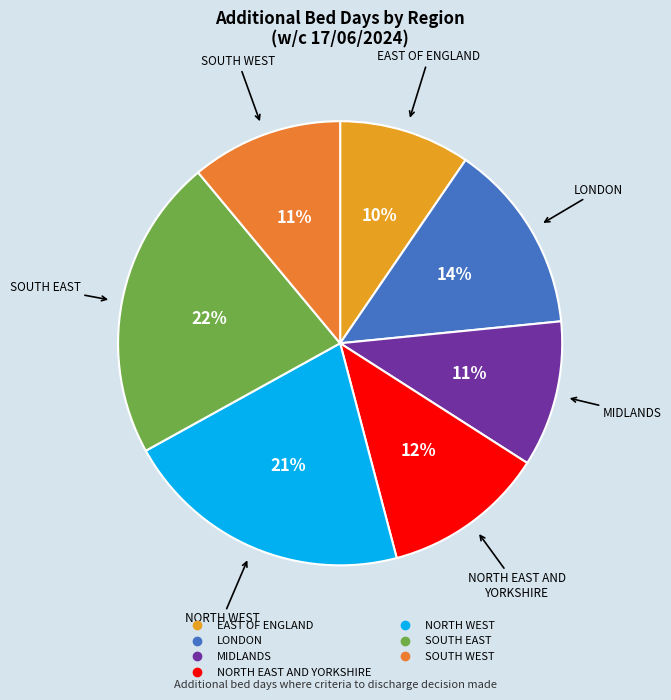

To the nearest percent, what is the average slice percentage?

14%